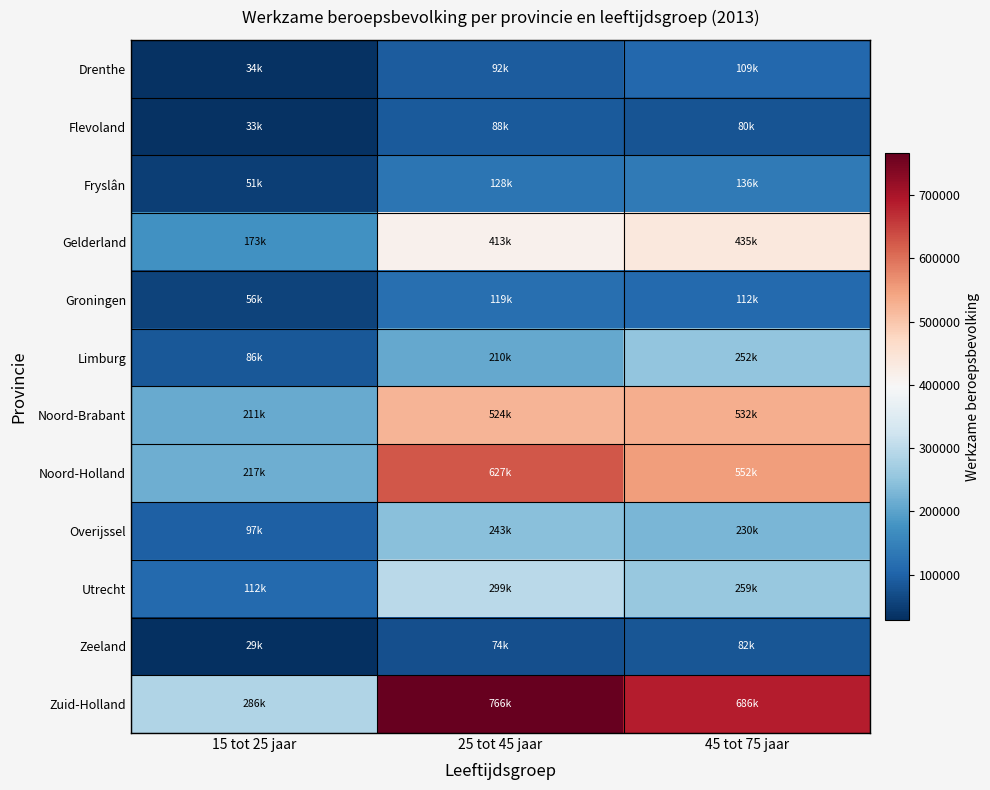

What is the spread (max minus min) of values at 45 tot 75 jaar?

606000